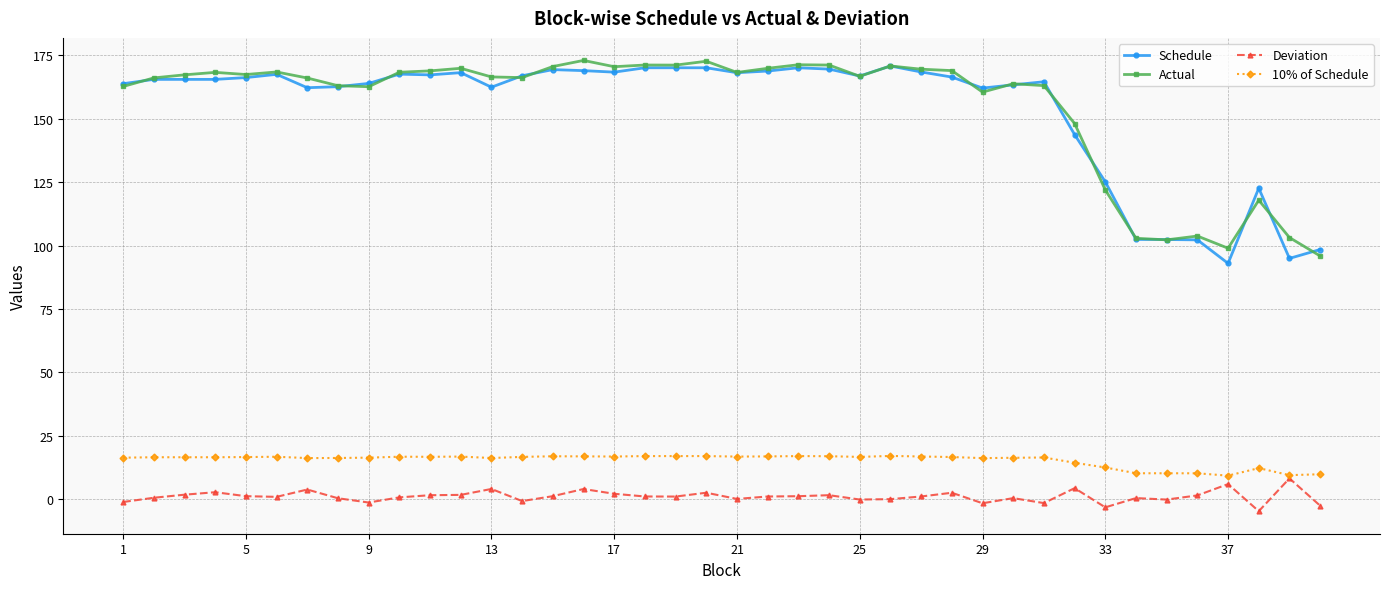

True or false: Deviation and Schedule intersect in this chart.

False